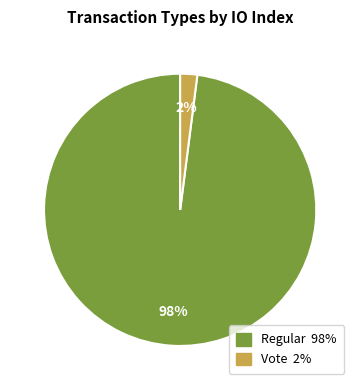

Do Vote and Regular together represent more than half of the pie?

Yes